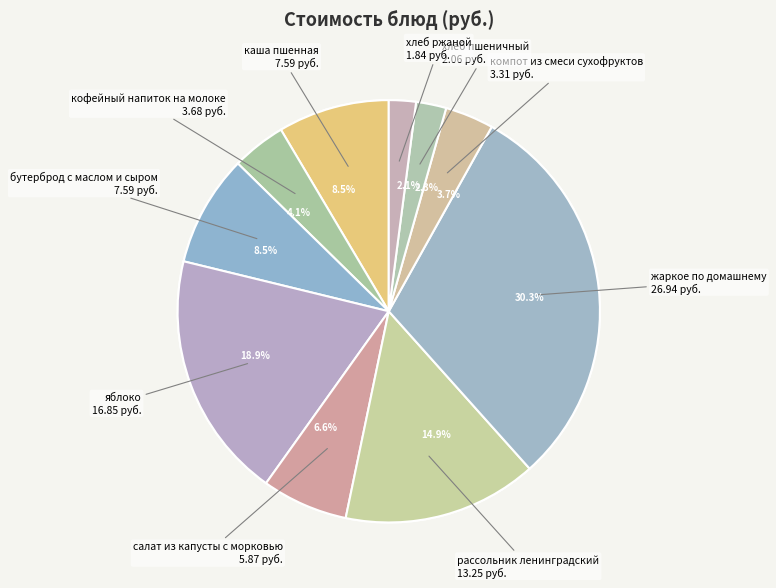

To the nearest percent, what is the difference between the largest and smallest slice percentages?

28%